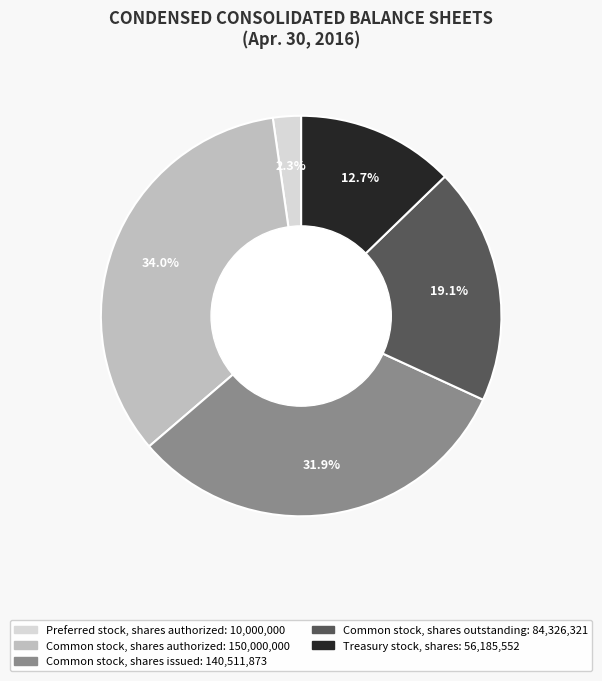

Is there any slice that represents more than half of the pie?

No